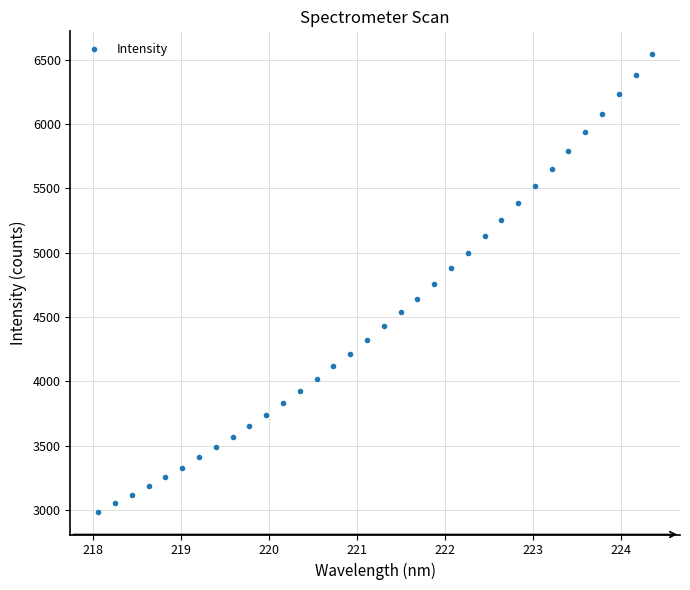

What is the range of Y values (max minus min)?

3553.3